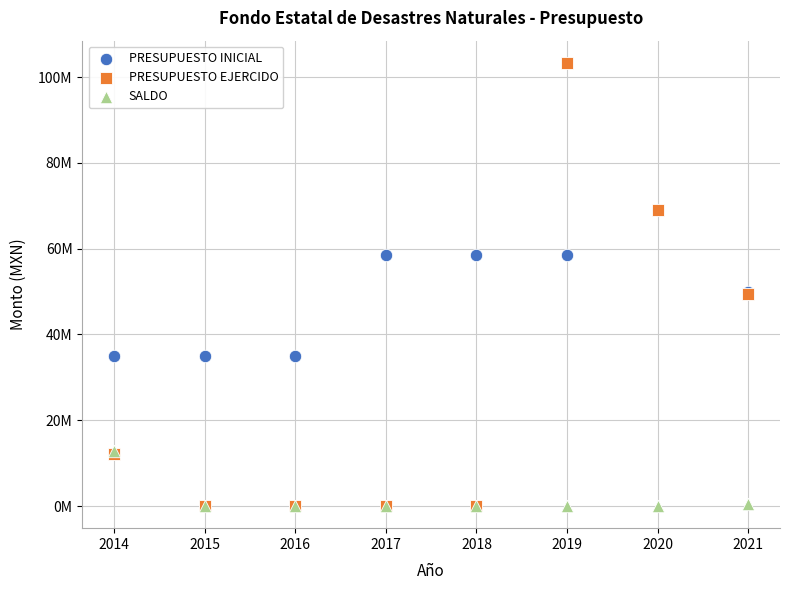

What are all the series names shown in the legend?

PRESUPUESTO INICIAL, PRESUPUESTO EJERCIDO, SALDO